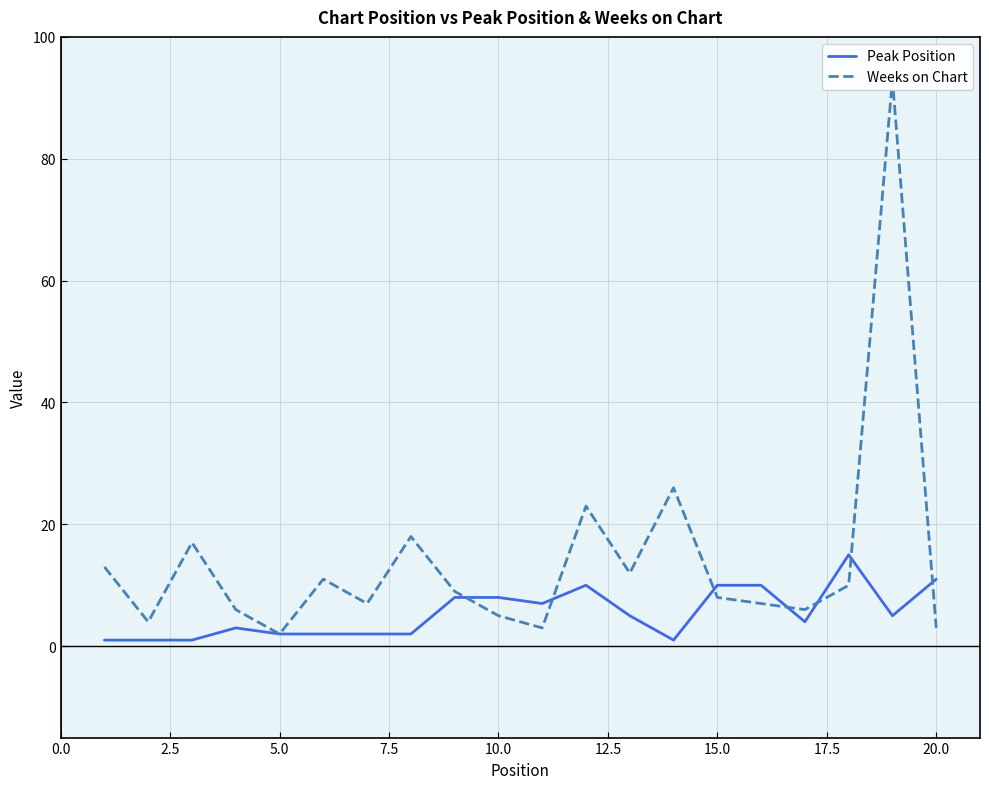

How many interior local valleys does the Weeks on Chart series have?

6